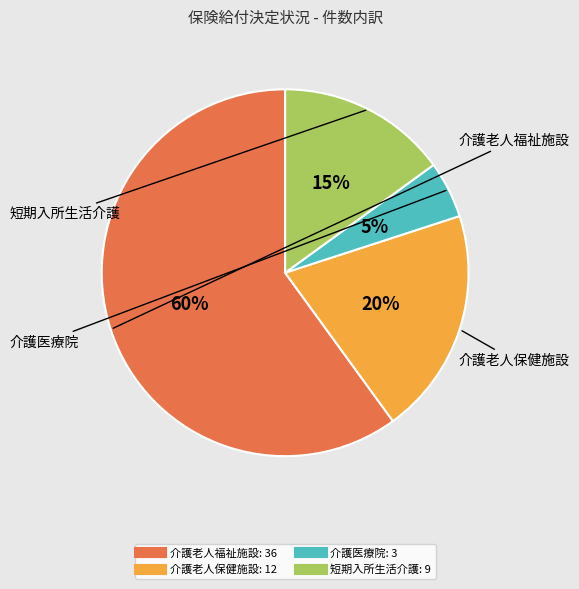

Does any single category account for the majority?

Yes